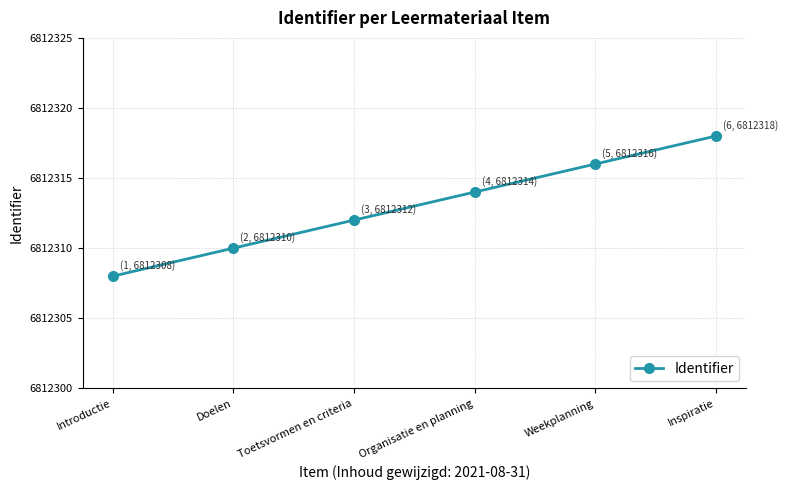

Which has a higher value, Inspiratie or Weekplanning?

Inspiratie